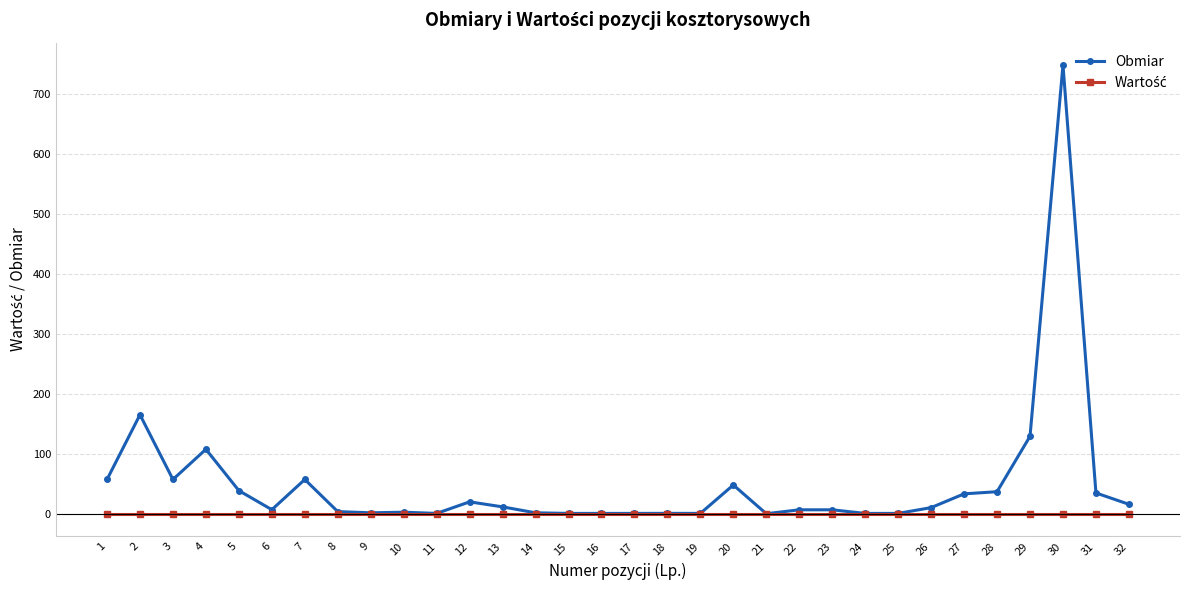

Which series has the largest total across all categories?

Obmiar